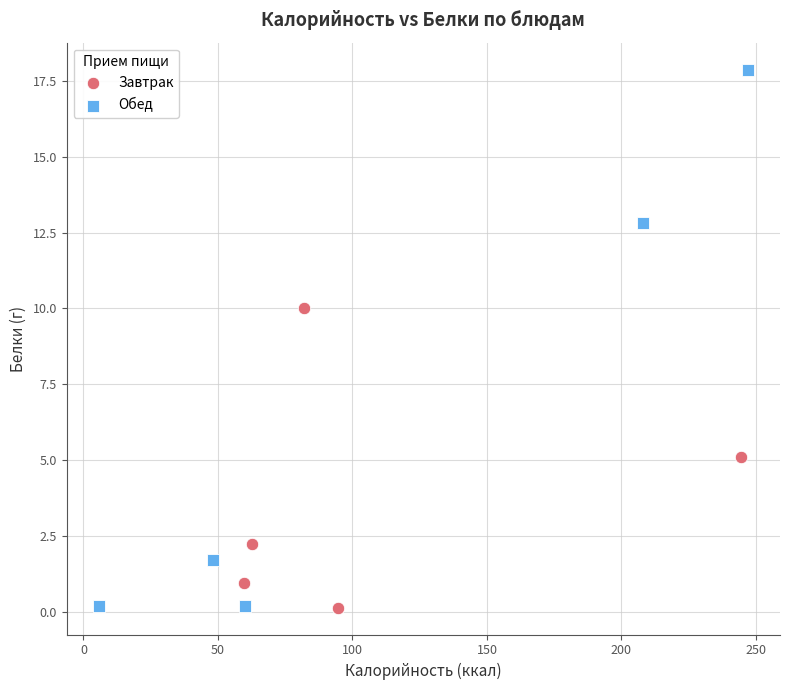

Which series contains the highest Y value?

Обед